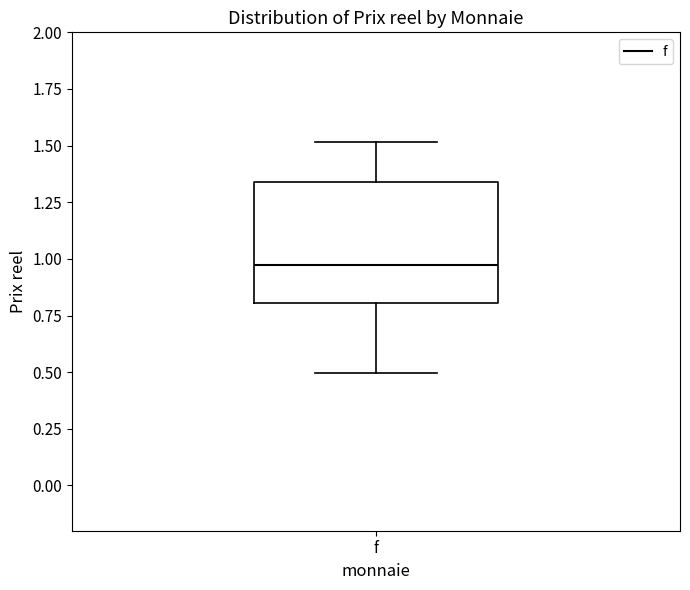

Transcribe this box plot: give where the median line is, the range the box spans, and where the two whiskers end, as read against the y-axis. The values are not printed on the chart, so give them approximately, as read against the axis.

median 0.95, box 0.80 to 1.35, whiskers 0.50 to 1.50